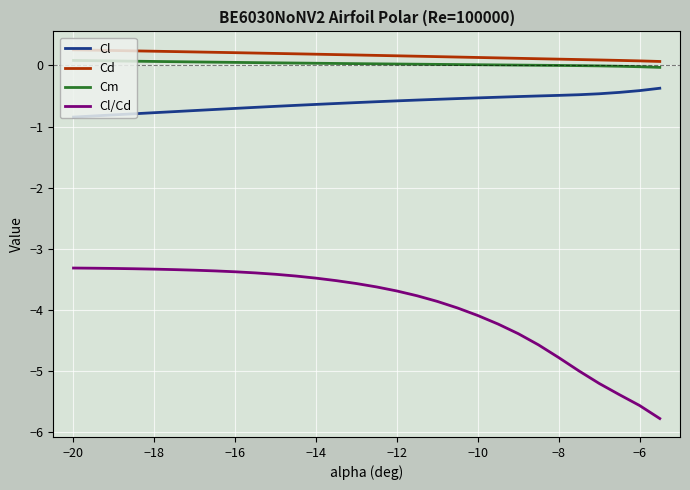

Which series has the widest spread of values?

Cl/Cd